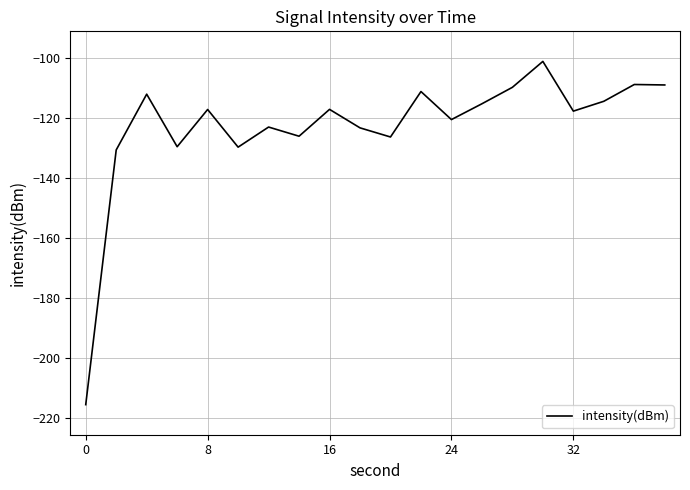

What is the difference between the maximum and minimum values?

114.1